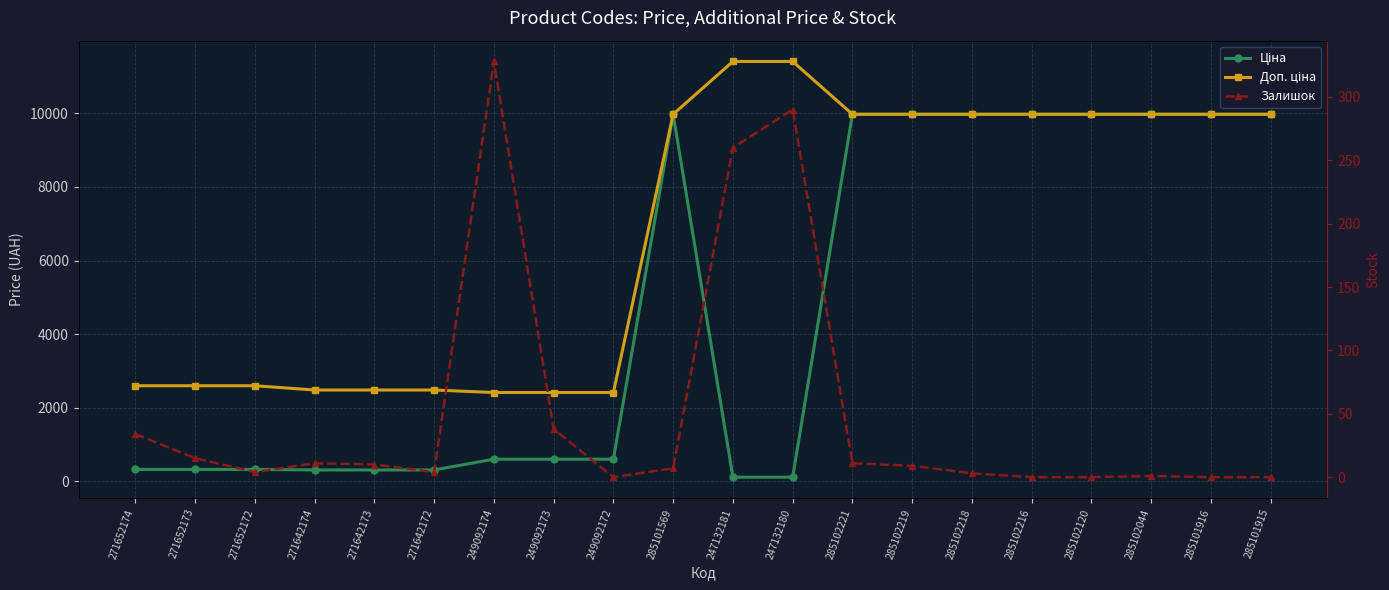

What is the average value of the Залишок series?

51.2